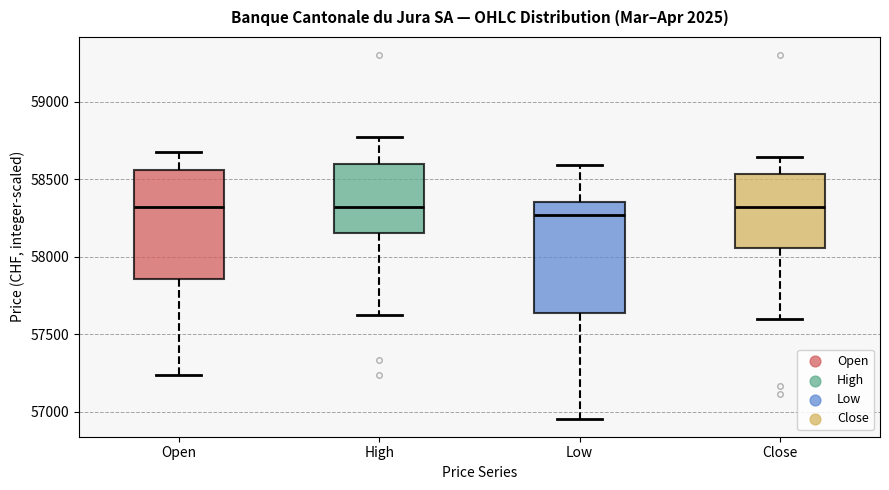

Reading left to right, transcribe this box plot: for each box, give where its median line is, the range the box spans, and where its two whiskers end, as read against the y-axis. The values are not printed on the chart, so give them approximately, as read against the axis.

Open: median 58300, box 57850 to 58550, whiskers 57250 to 58700
High: median 58300, box 58150 to 58600, whiskers 57600 to 58750
Low: median 58250, box 57650 to 58350, whiskers 56950 to 58600
Close: median 58300, box 58050 to 58550, whiskers 57600 to 58650